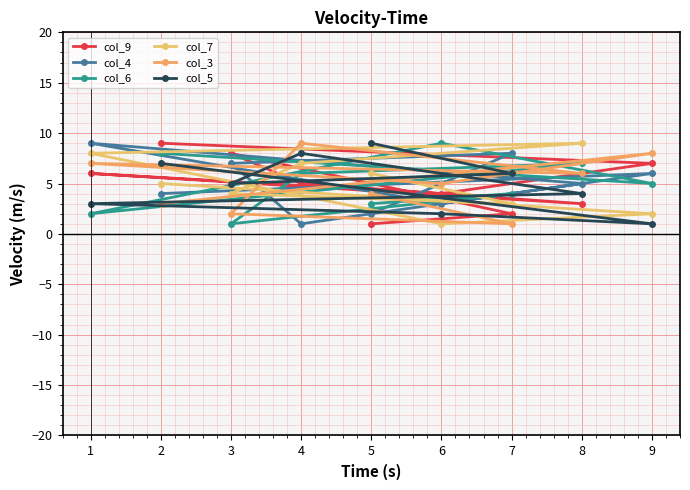

Which label corresponds to the largest value in the chart?

2